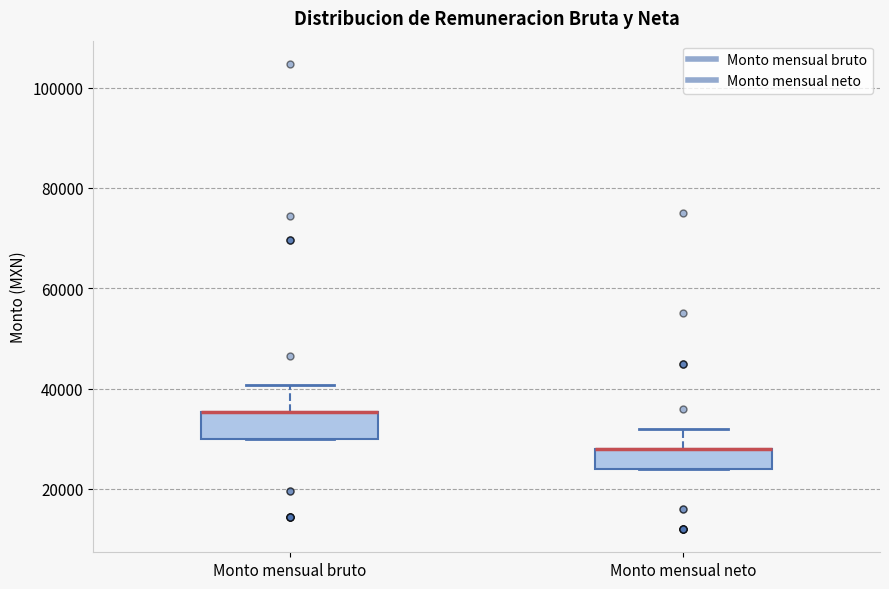

Reading left to right, read every box against the y-axis: the position of its median line, the range the box covers, and the ends of its whiskers. The values are not printed on the chart, so give them approximately, as read against the axis.

Monto mensual bruto: median 36000 (drawn on the box's upper edge), box 30000 to 36000, whiskers 30000 to 40000
Monto mensual neto: median 28000 (drawn on the box's upper edge), box 24000 to 28000, whiskers 24000 to 32000